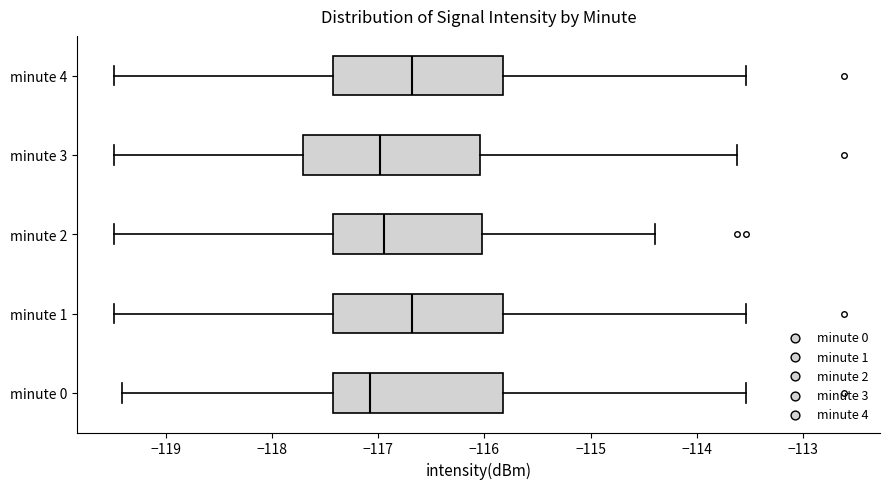

Reading bottom to top, read every box against the x-axis: the position of its median line, the range the box covers, and the ends of its whiskers. The values are not printed on the chart, so give them approximately, as read against the axis.

minute 0: median -117.1, box -117.4 to -115.8, whiskers -119.4 to -113.5
minute 1: median -116.7, box -117.4 to -115.8, whiskers -119.5 to -113.5
minute 2: median -116.9, box -117.4 to -116.0, whiskers -119.5 to -114.4
minute 3: median -117.0, box -117.7 to -116.0, whiskers -119.5 to -113.6
minute 4: median -116.7, box -117.4 to -115.8, whiskers -119.5 to -113.5